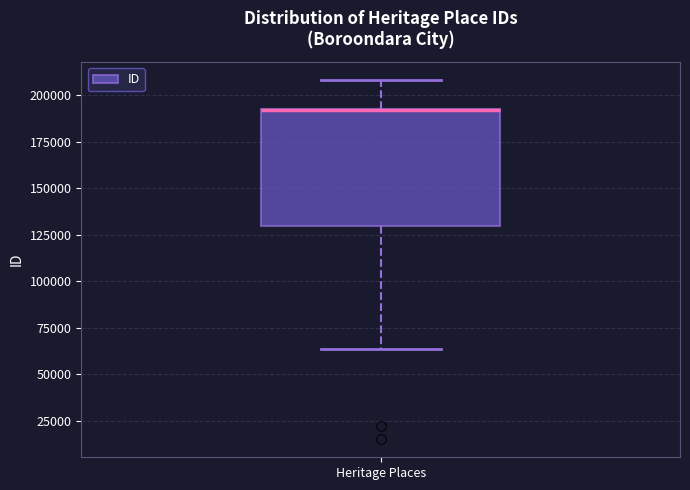

Transcribe this box plot: give where the median line is, the range the box spans, and where the two whiskers end, as read against the y-axis. The values are not printed on the chart, so give them approximately, as read against the axis.

median 190000 (drawn on the box's upper edge), box 130000 to 195000, whiskers 65000 to 210000